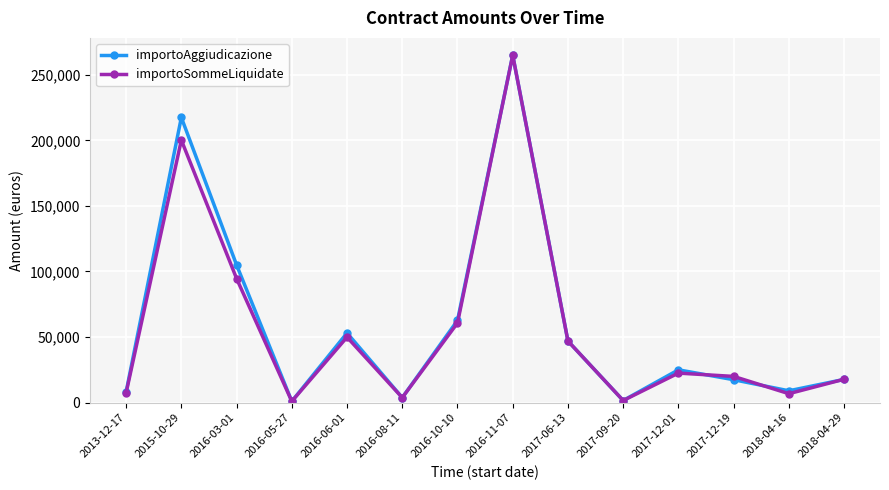

What is the spread (max minus min) of values at 2017-12-01?

2500.0